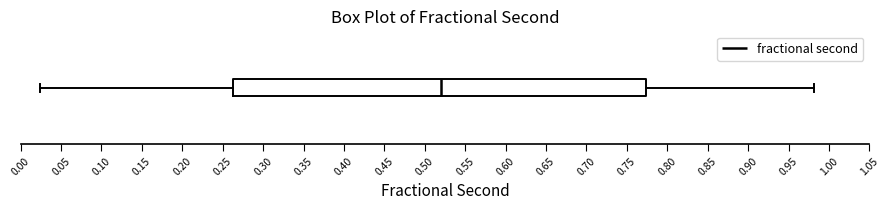

Transcribe this box plot: give where the median line is, the range the box spans, and where the two whiskers end, as read against the x-axis. The values are not printed on the chart, so give them approximately, as read against the axis.

median 0.520, box 0.265 to 0.775, whiskers 0.025 to 0.980